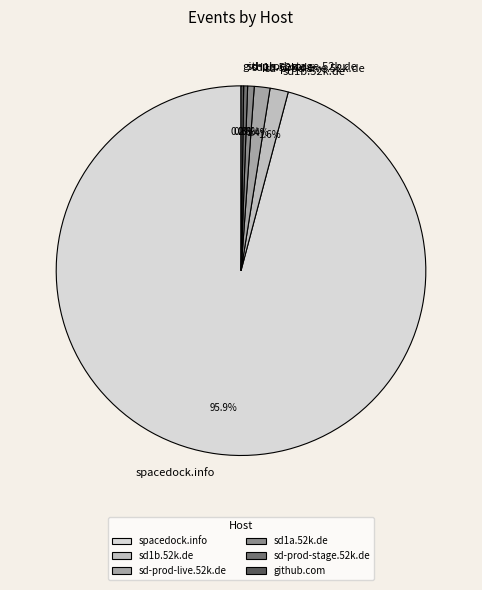

Does spacedock.info represent more than half of the total?

Yes